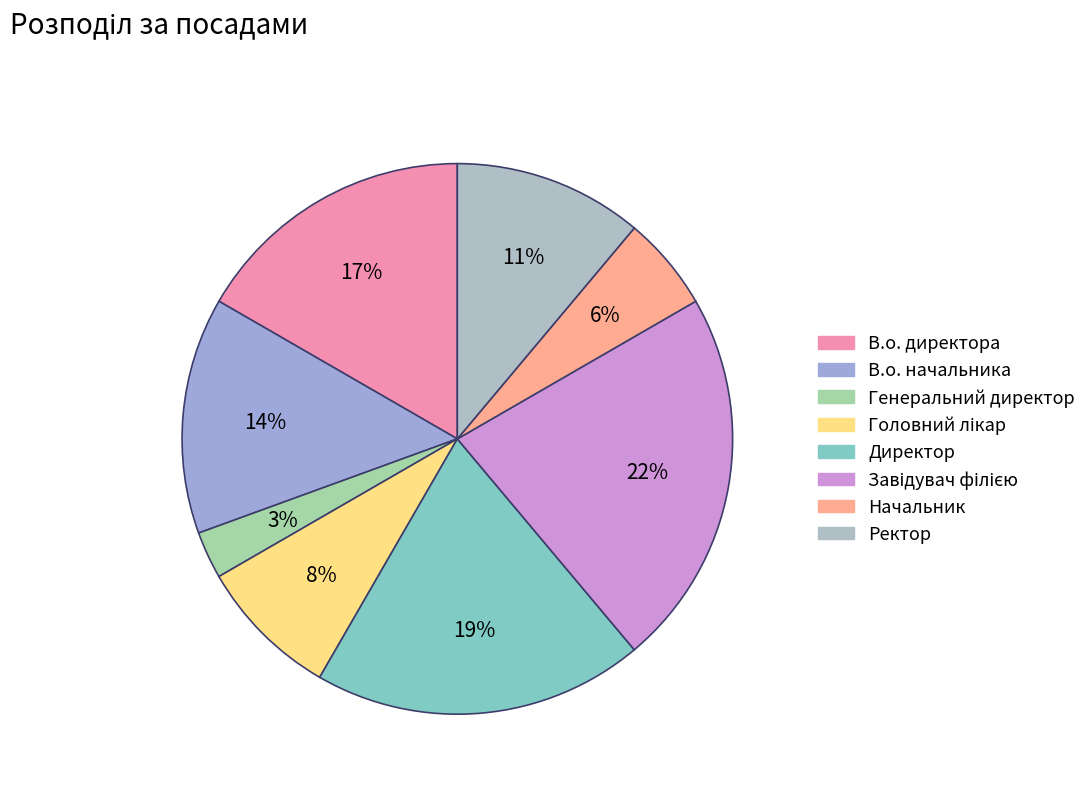

How many segments does this pie chart have?

8